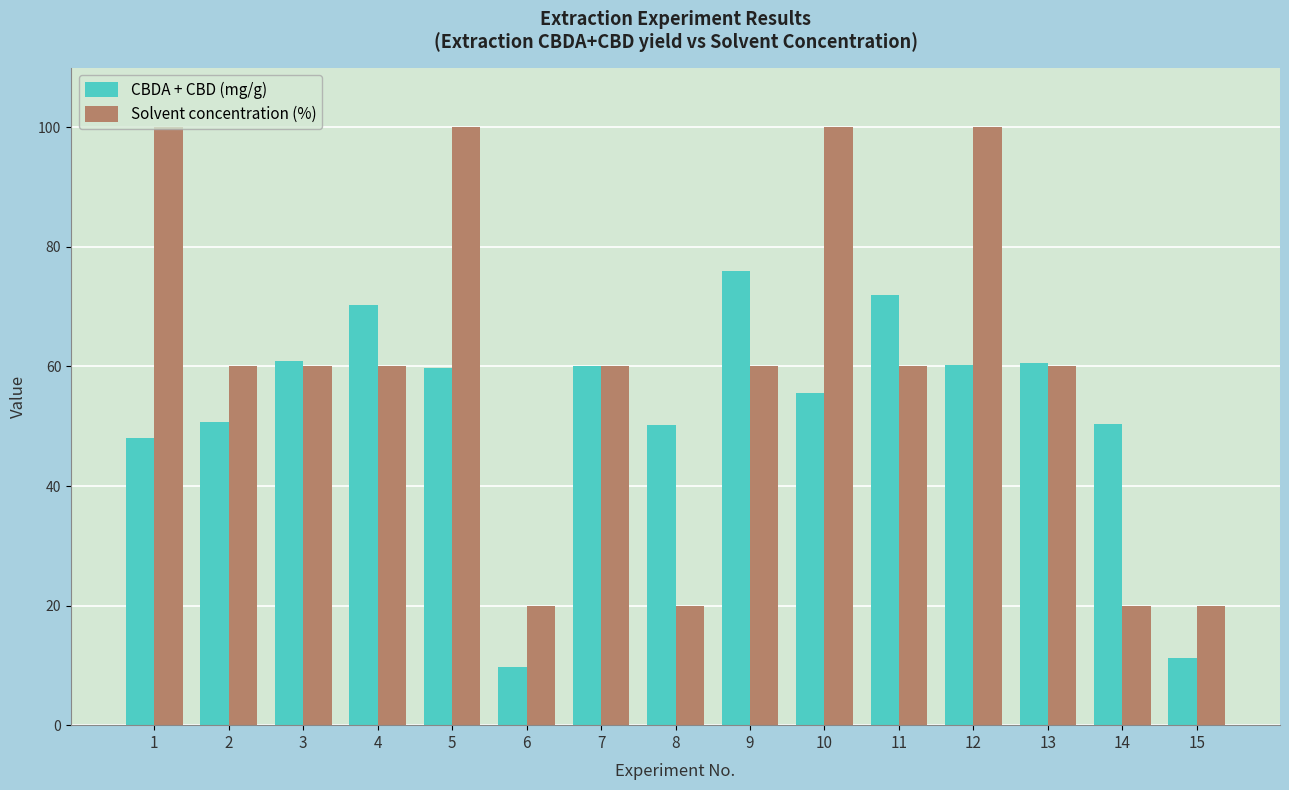

What is the value of the CBDA + CBD (mg/g) bar at the 4th from the left?

70.3